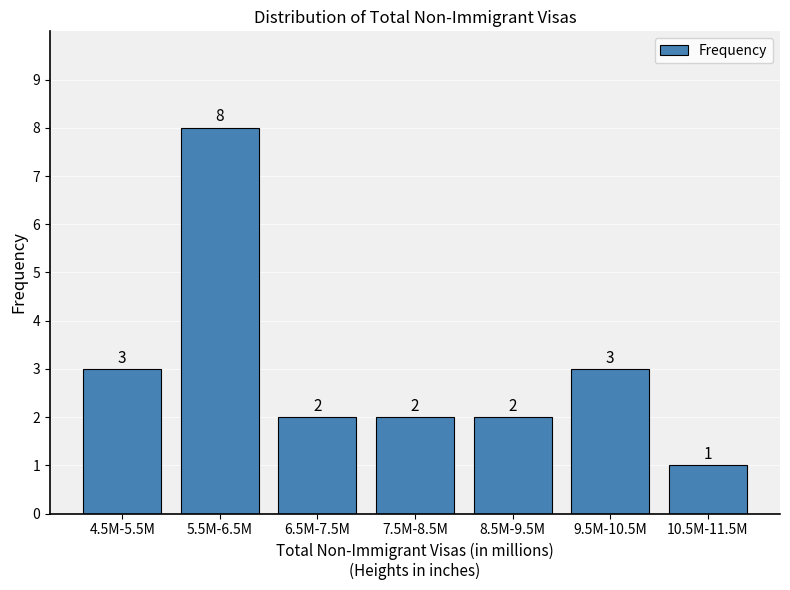

Reading left to right, extract all data points from this chart.

4.5M-5.5M=3	5.5M-6.5M=8	6.5M-7.5M=2	7.5M-8.5M=2	8.5M-9.5M=2	9.5M-10.5M=3	10.5M-11.5M=1